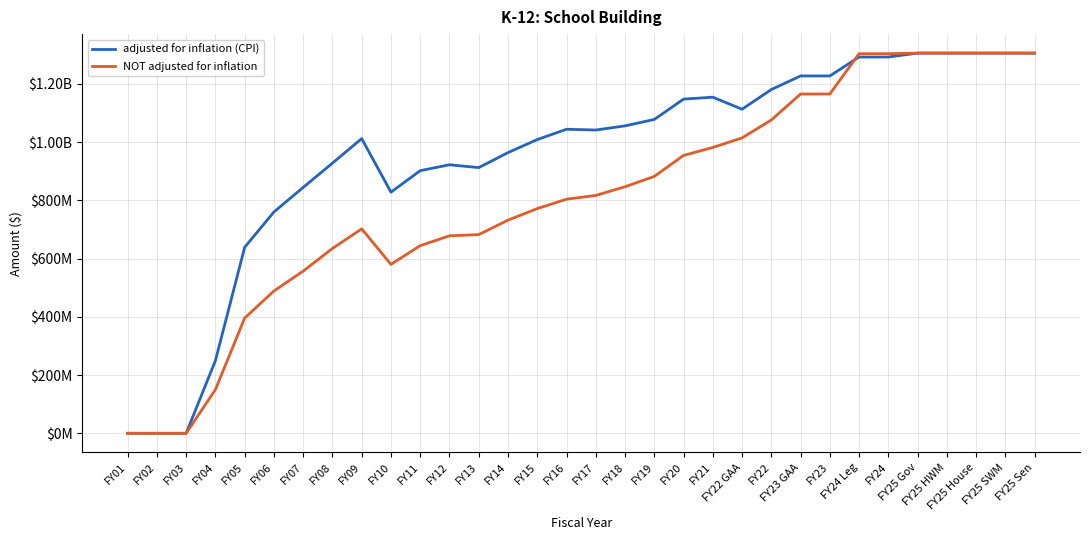

What are all the series names shown in the legend?

adjusted for inflation (CPI), NOT adjusted for inflation